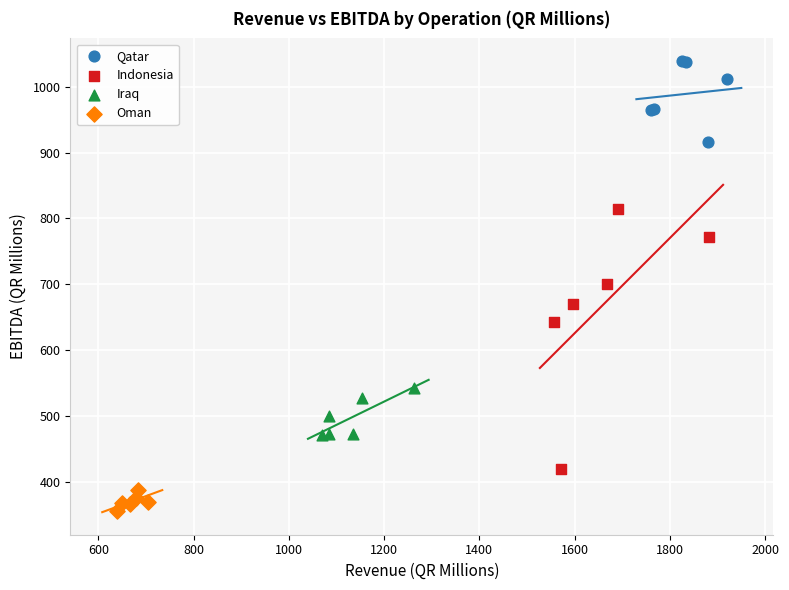

What are all the series names shown in the legend?

Qatar, Indonesia, Iraq, Oman